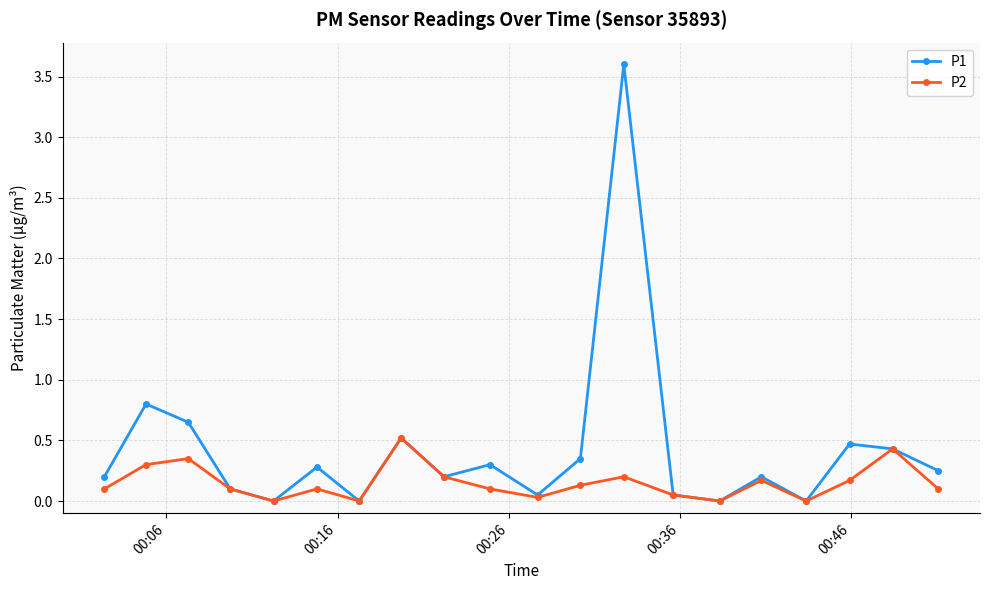

Which series has the widest spread of values?

P1